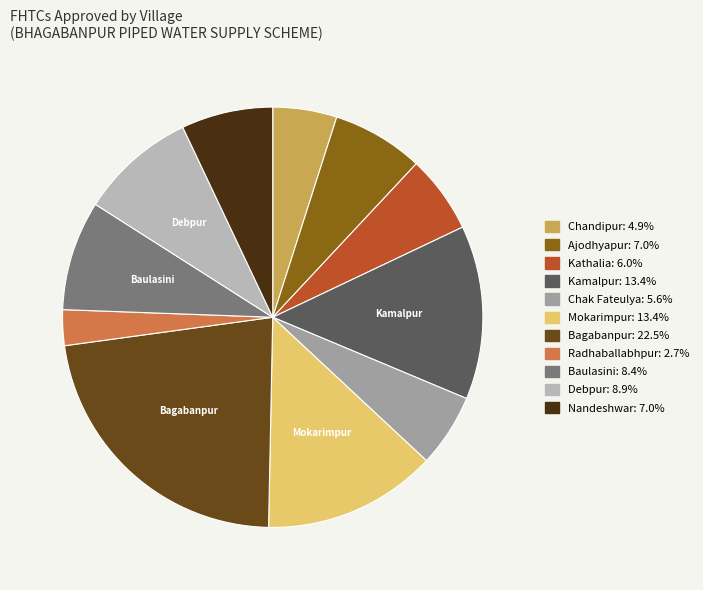

How many segments does this pie chart have?

11